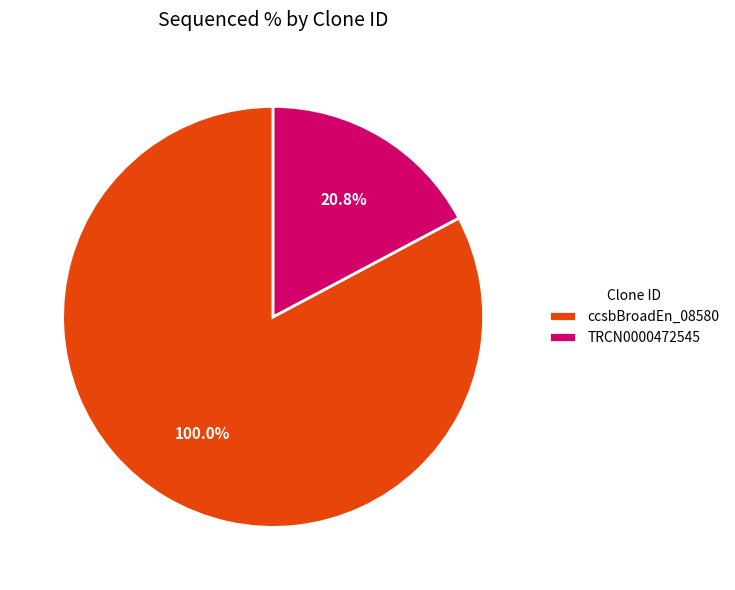

Does ccsbBroadEn_08580 account for over 50% of the chart?

Yes